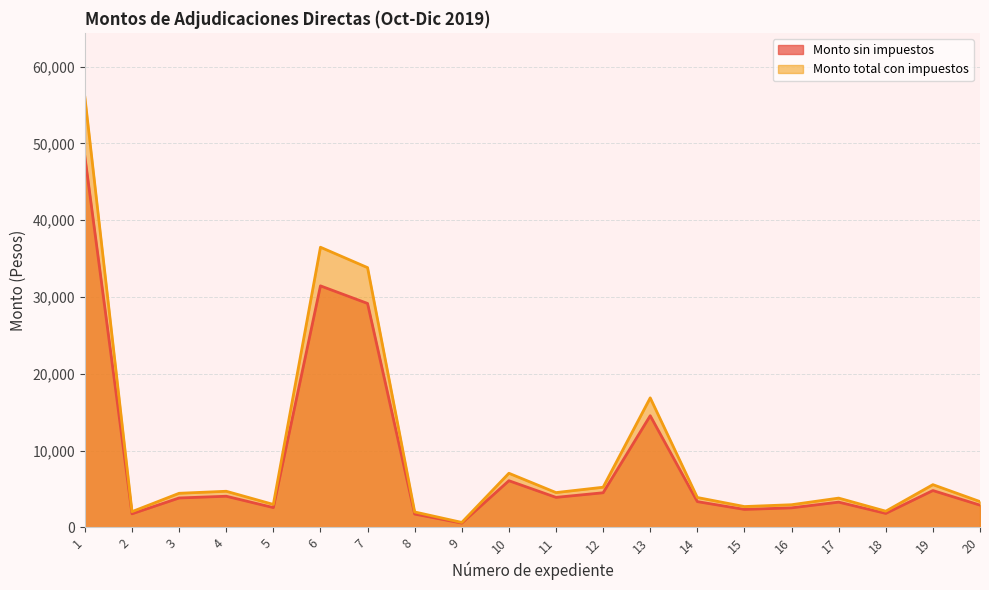

At which category is the sum across all series the highest?

1